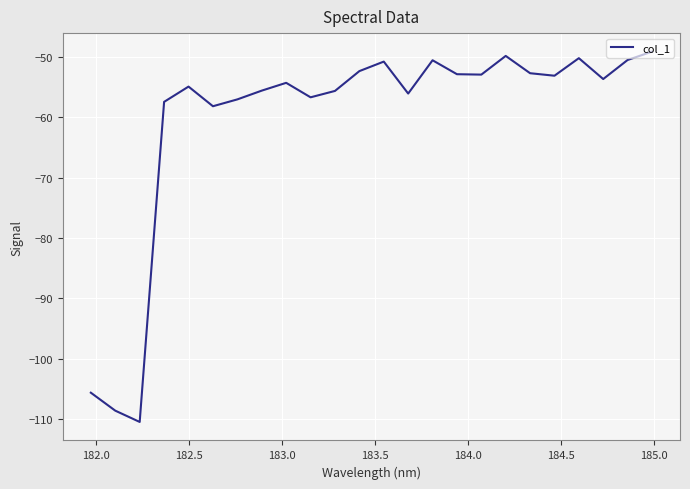

What is the smallest value displayed?

-110.4